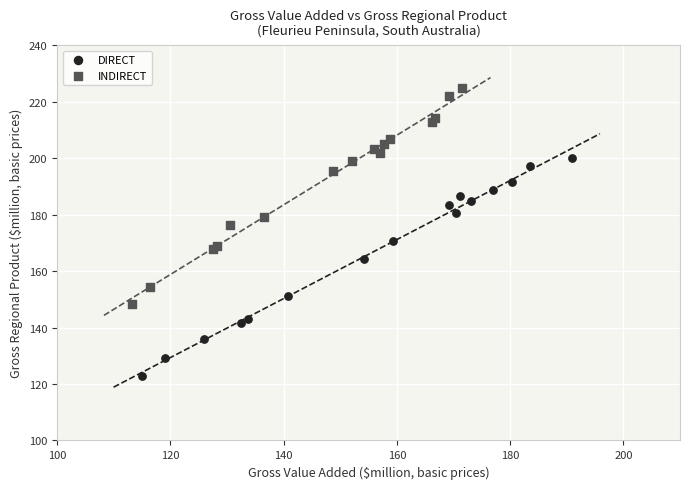

Which series contains the lowest Y value?

DIRECT